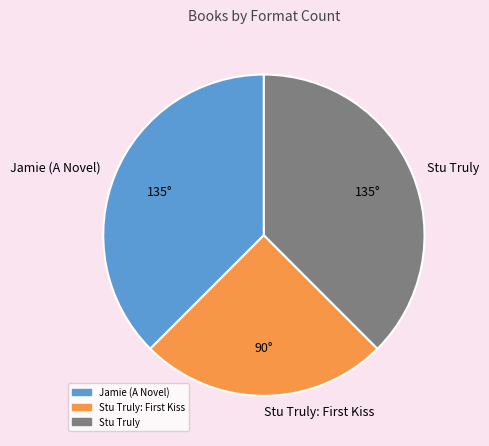

True or false: Jamie (A Novel) accounts for 51% of the total.

False